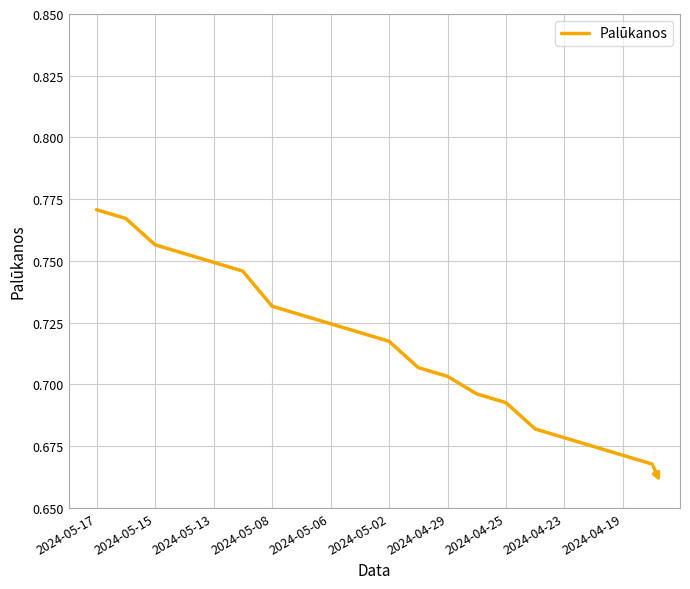

How many lines are shown in the chart?

1